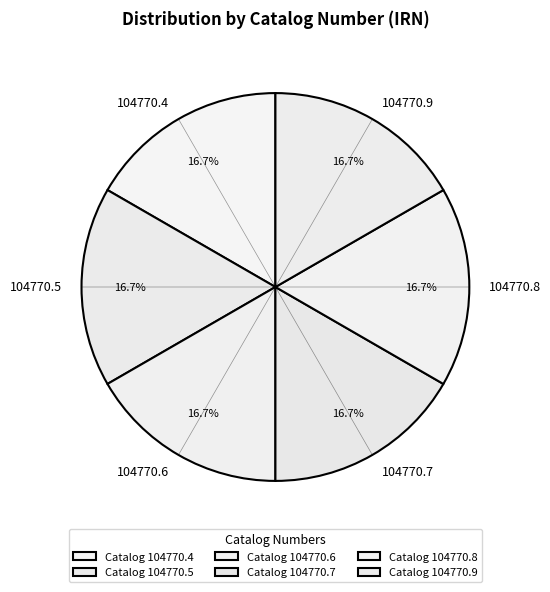

Approximately how many times larger is the value at 104770.5 compared to 104770.9?

1.0